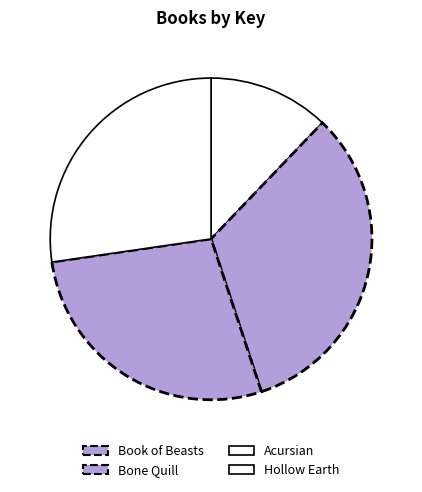

Count the number of slices in the pie.

4